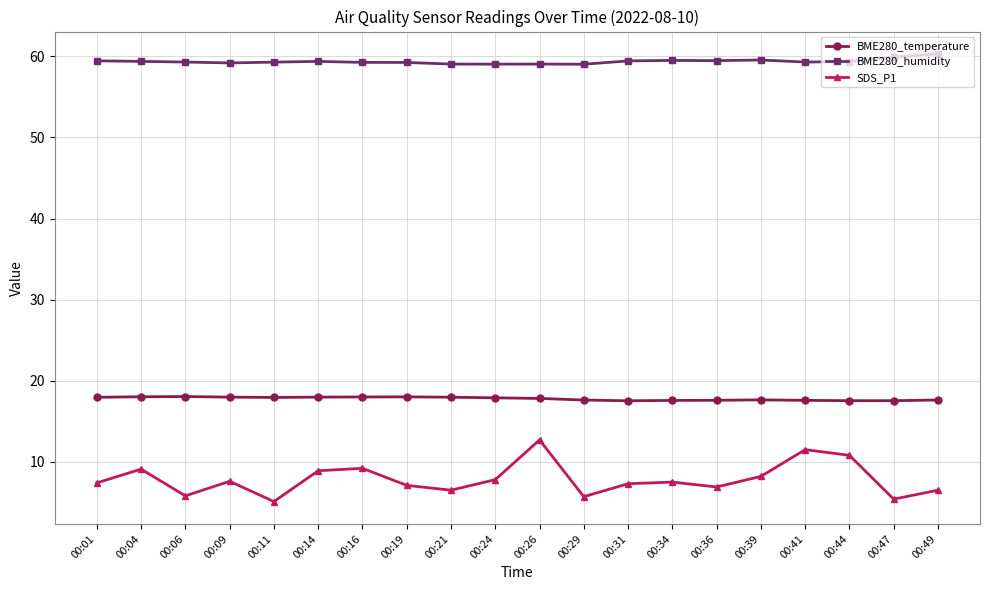

True or false: BME280_humidity and BME280_temperature cross at least once.

False